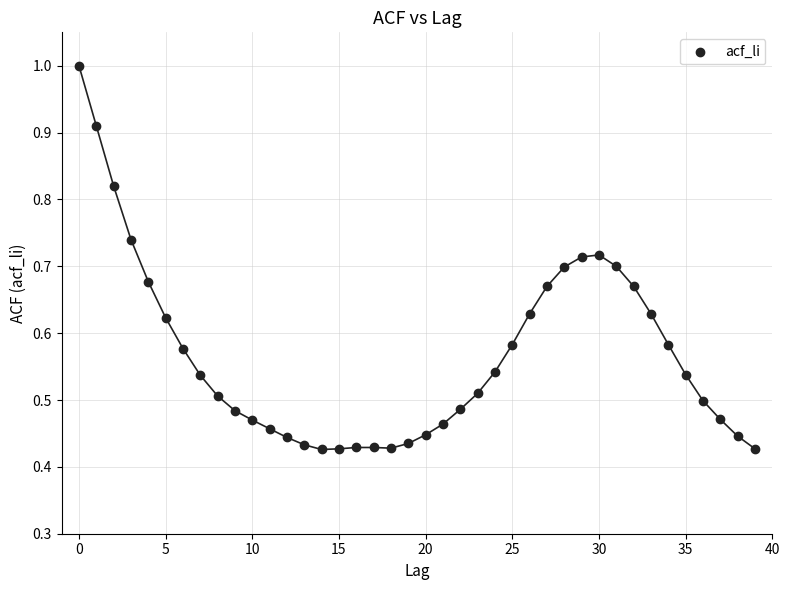

How many points are shown in the scatter plot?

40